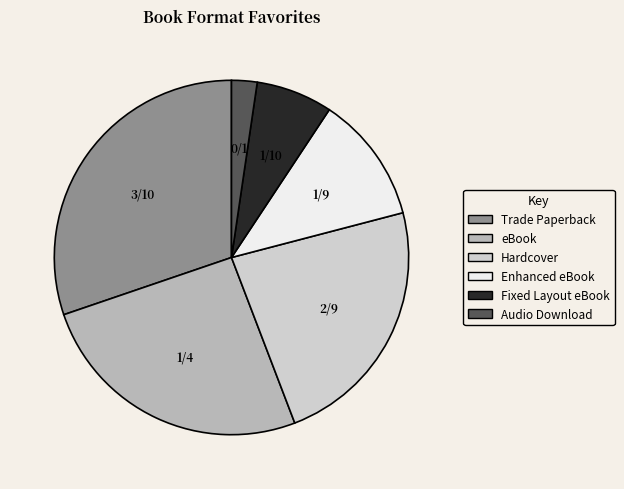

Which category has the smallest portion of the pie?

Audio Download